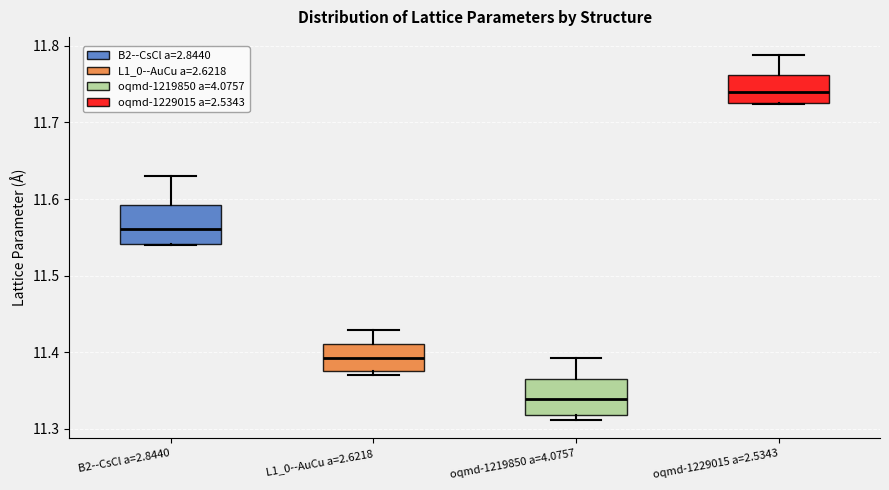

Reading left to right, read every box against the y-axis: the position of its median line, the range the box covers, and the ends of its whiskers. The values are not printed on the chart, so give them approximately, as read against the axis.

B2--CsCl a=2.8440: median 11.56, box 11.54 to 11.59, whiskers 11.54 to 11.63
L1_0--AuCu a=2.6218: median 11.39, box 11.38 to 11.41, whiskers 11.37 to 11.43
oqmd-1219850 a=4.0757: median 11.34, box 11.32 to 11.37, whiskers 11.31 to 11.39
oqmd-1229015 a=2.5343: median 11.74, box 11.73 to 11.76, whiskers 11.72 to 11.79